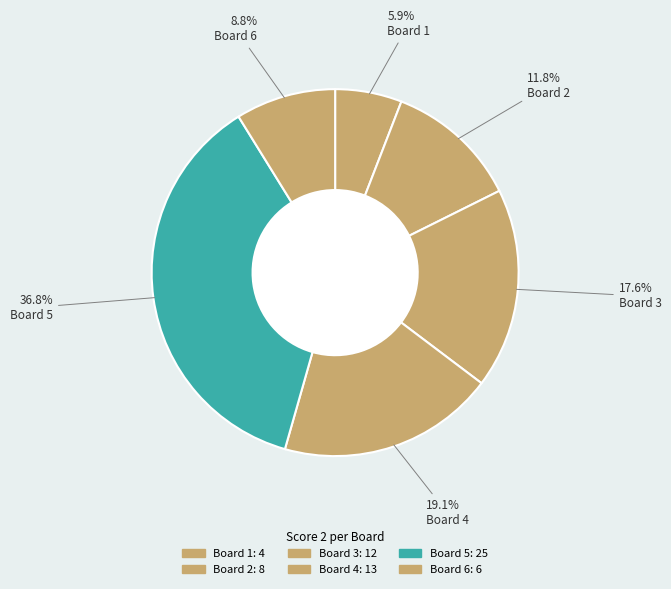

What is the ratio of the value at Board 5 to the value at Board 3?

2.1